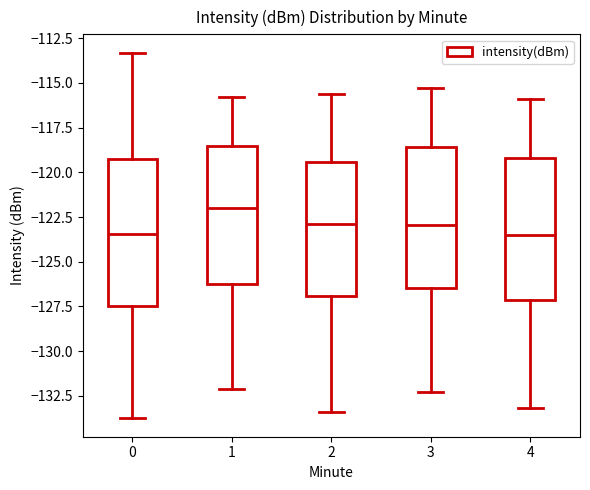

Which box's median line is the highest?

1